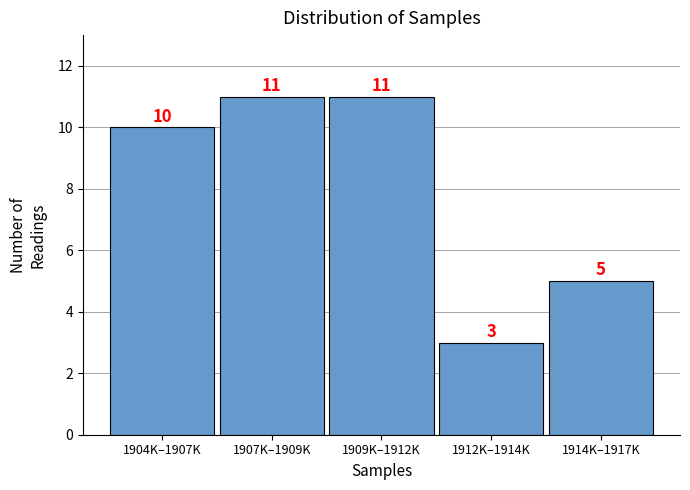

Reading right to left, extract all data points from this chart.

5	3	11	11	10